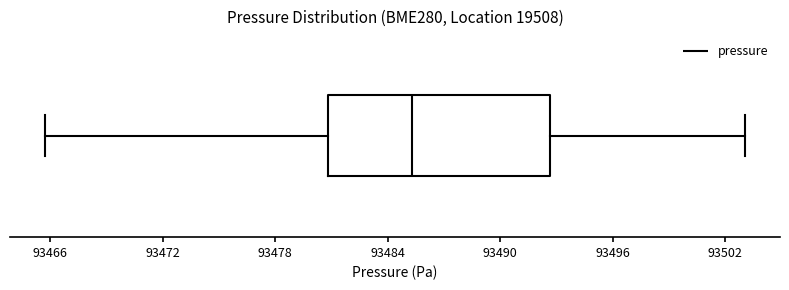

Transcribe this box plot: give where the median line is, the range the box spans, and where the two whiskers end, as read against the x-axis. The values are not printed on the chart, so give them approximately, as read against the axis.

median 93485, box 93481 to 93493, whiskers 93466 to 93503